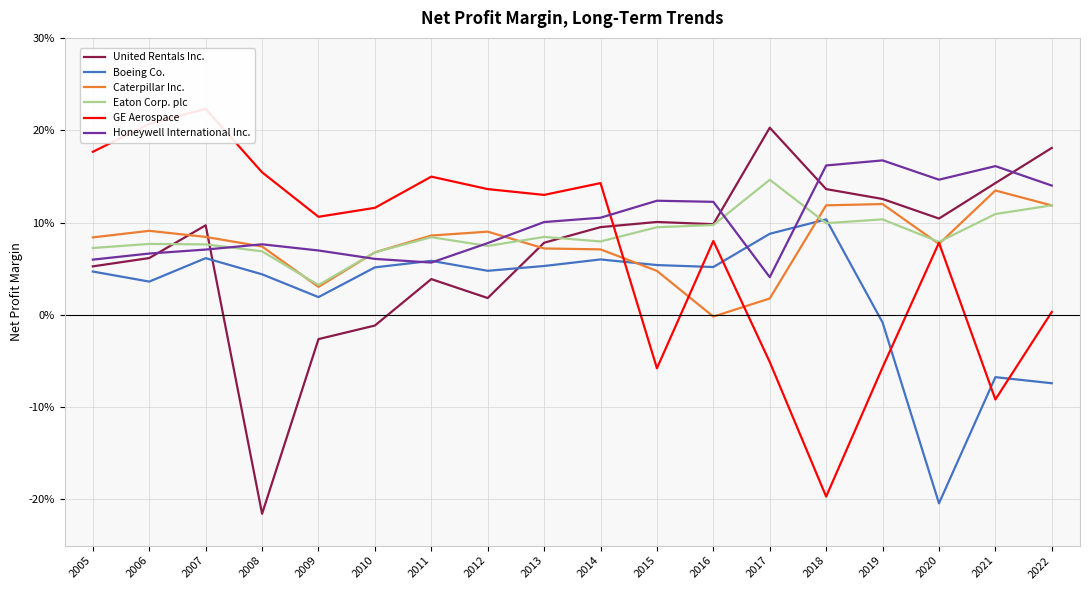

Where is the first local minimum for Caterpillar Inc.?

2009